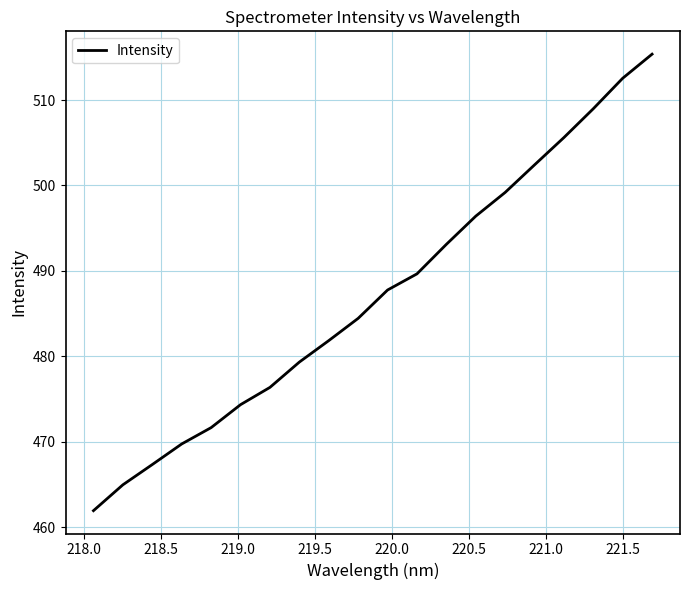

What is the greatest value displayed?

515.4